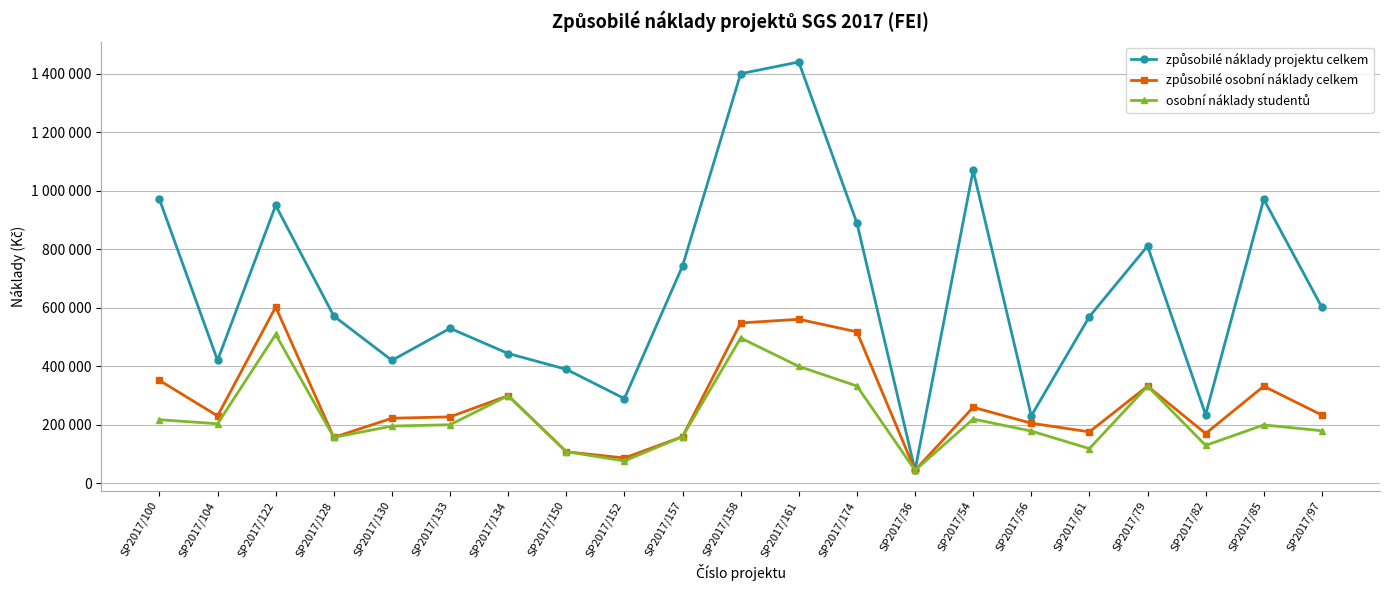

How many lines are shown in the chart?

3